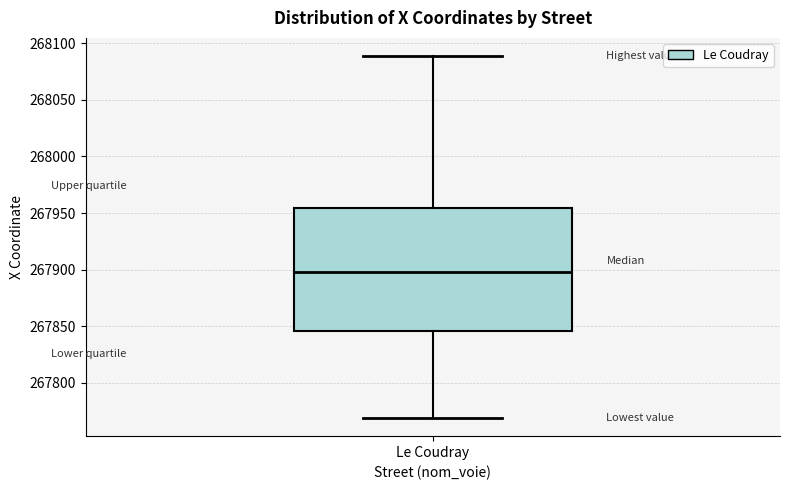

Read this box plot against the y-axis: the position of the median line, the range covered by the box, and the ends of both whiskers. The values are not printed on the chart, so give them approximately, as read against the axis.

median 267900, box 267845 to 267955, whiskers 267770 to 268090